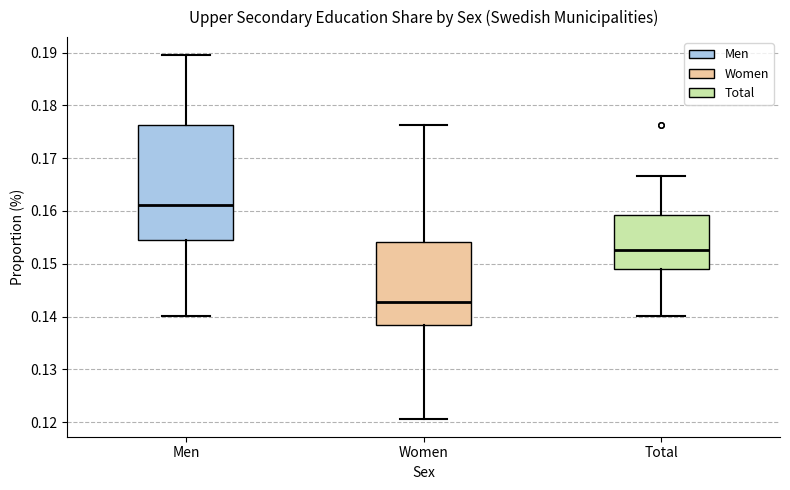

Reading left to right, transcribe this box plot: for each box, give where its median line is, the range the box spans, and where its two whiskers end, as read against the y-axis. The values are not printed on the chart, so give them approximately, as read against the axis.

Men: median 0.161, box 0.154 to 0.176, whiskers 0.140 to 0.189
Women: median 0.143, box 0.138 to 0.154, whiskers 0.121 to 0.176
Total: median 0.153, box 0.149 to 0.159, whiskers 0.140 to 0.167